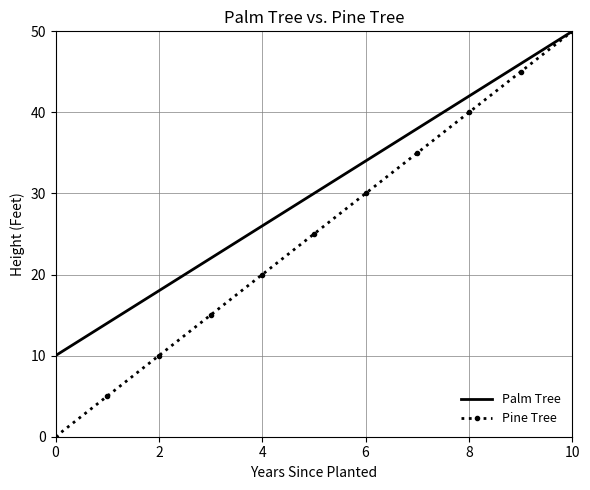

At how many categories does at least one series exceed 41?

3